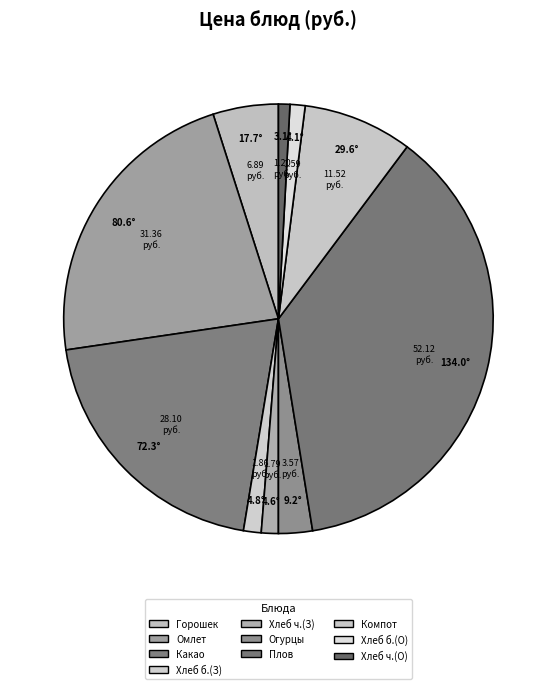

Which category has the smallest portion of the pie?

Хлеб ржано-пшеничный (обед)